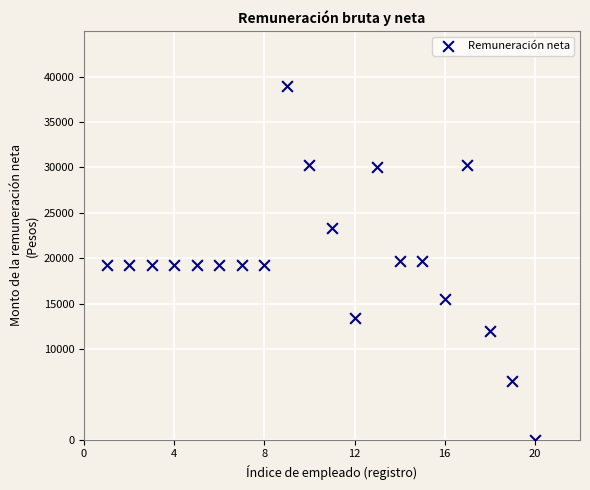

What is the range of Y values (max minus min)?

39000